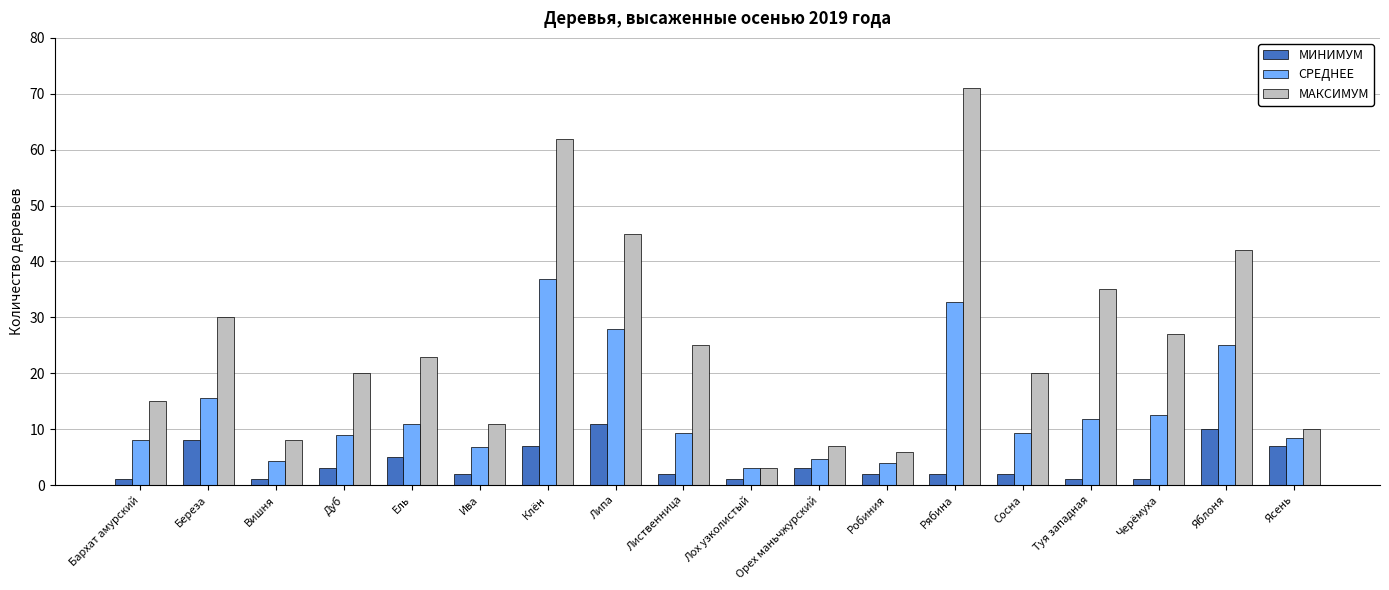

List the series in order of their peak value, lowest first.

МИНИМУМ, СРЕДНЕЕ, МАКСИМУМ